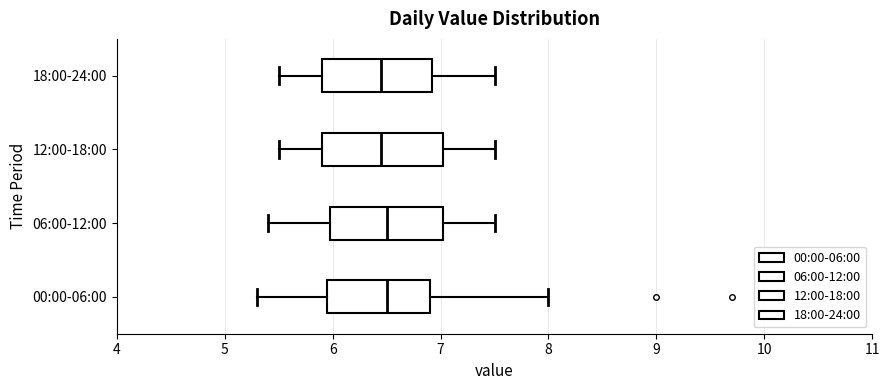

Reading bottom to top, transcribe this box plot: for each box, give where its median line is, the range the box spans, and where its two whiskers end, as read against the x-axis. The values are not printed on the chart, so give them approximately, as read against the axis.

00:00-06:00: median 6.5, box 6.0 to 6.9, whiskers 5.3 to 8.0
06:00-12:00: median 6.5, box 6.0 to 7.0, whiskers 5.4 to 7.5
12:00-18:00: median 6.5, box 5.9 to 7.0, whiskers 5.5 to 7.5
18:00-24:00: median 6.5, box 5.9 to 6.9, whiskers 5.5 to 7.5